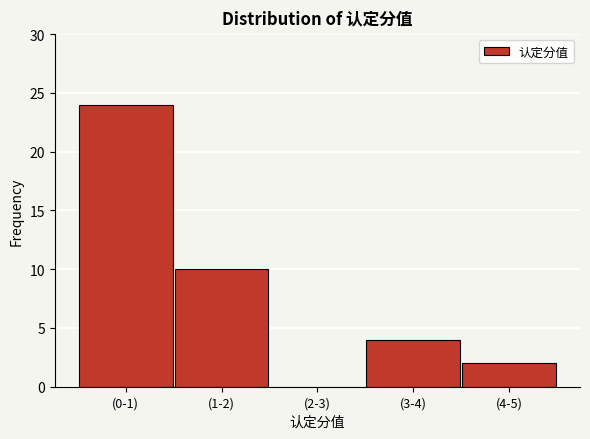

Reading right to left, extract all data points from this chart.

(4-5)=2	(3-4)=4	(2-3)=0	(1-2)=10	(0-1)=24